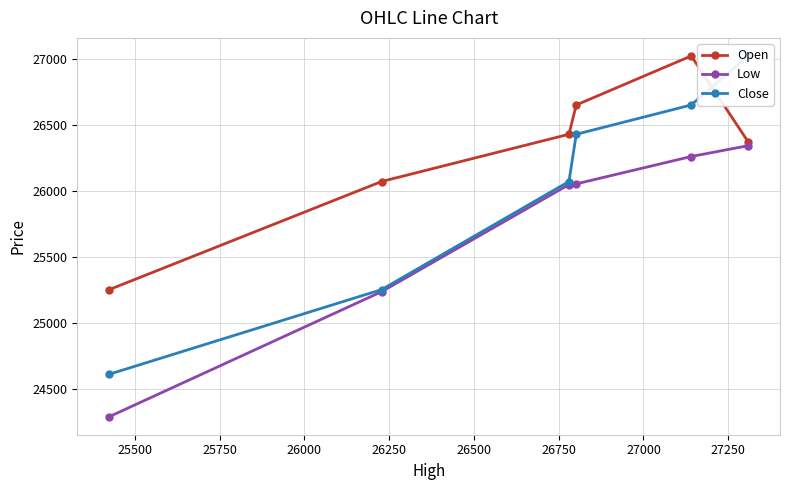

Rank the series by their maximum value, from highest to lowest.

Open, Close, Low